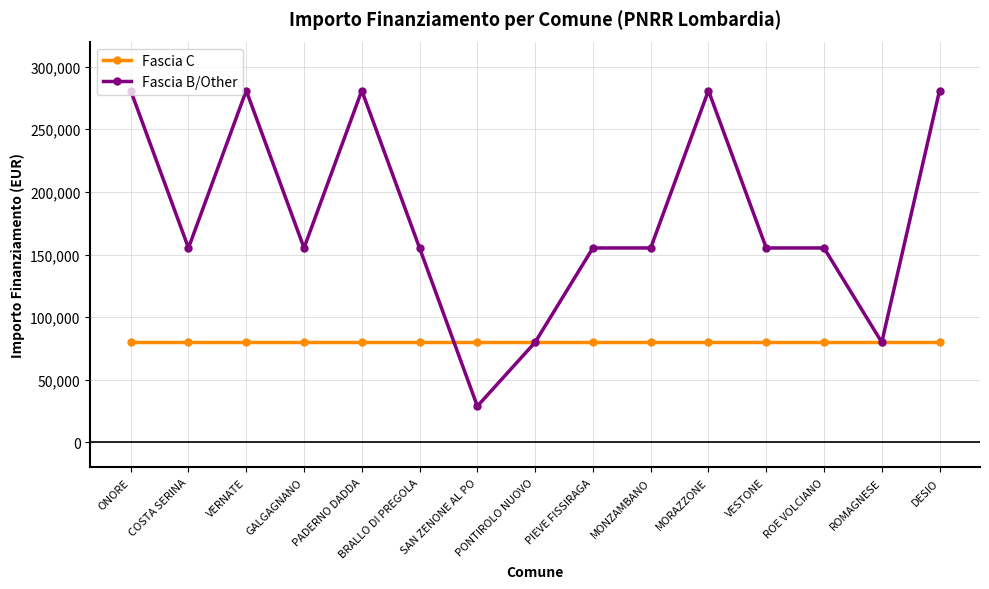

Reading left to right, list all the values displayed in this chart.

Fascia C: ONORE=79922	COSTA SERINA=79922	VERNATE=79922	GALGAGNANO=79922	PADERNO DADDA=79922	BRALLO DI PREGOLA=79922	SAN ZENONE AL PO=79922	PONTIROLO NUOVO=79922	PIEVE FISSIRAGA=79922	MONZAMBANO=79922	MORAZZONE=79922	VESTONE=79922	ROE VOLCIANO=79922	ROMAGNESE=79922	DESIO=79922
Fascia B/Other: ONORE=280932	COSTA SERINA=155234	VERNATE=280932	GALGAGNANO=155234	PADERNO DADDA=280932	BRALLO DI PREGOLA=155234	SAN ZENONE AL PO=28902	PONTIROLO NUOVO=79922	PIEVE FISSIRAGA=155234	MONZAMBANO=155234	MORAZZONE=280932	VESTONE=155234	ROE VOLCIANO=155234	ROMAGNESE=79922	DESIO=280932